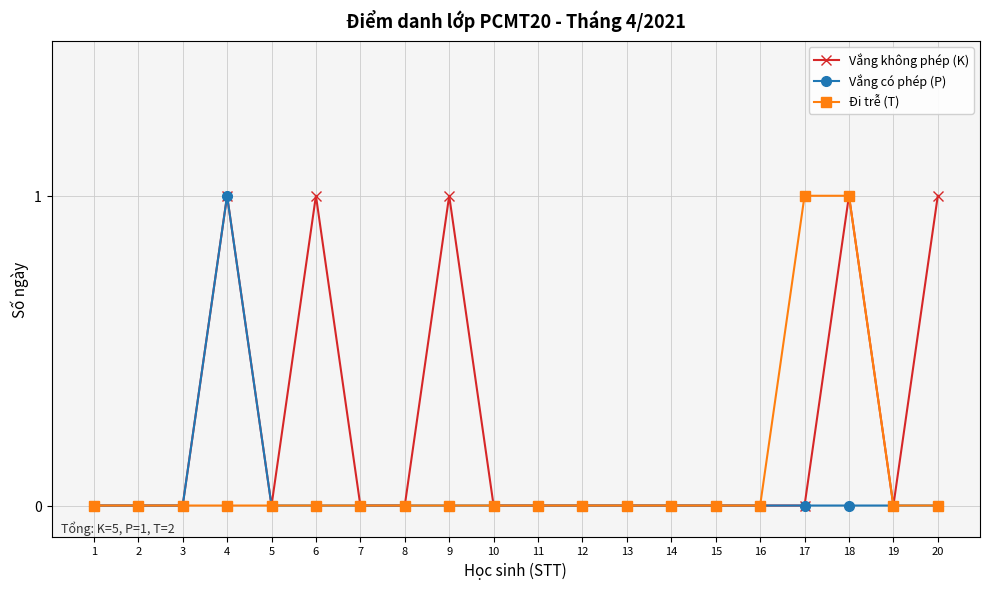

Reading left to right, what are all the values shown in this chart?

Vắng không phép (K): 0	0	0	1	0	1	0	0	1	0	0	0	0	0	0	0	0	1	0	1
Vắng có phép (P): 0	0	0	1	0	0	0	0	0	0	0	0	0	0	0	0	0	0	0	0
Đi trễ (T): 0	0	0	0	0	0	0	0	0	0	0	0	0	0	0	0	1	1	0	0